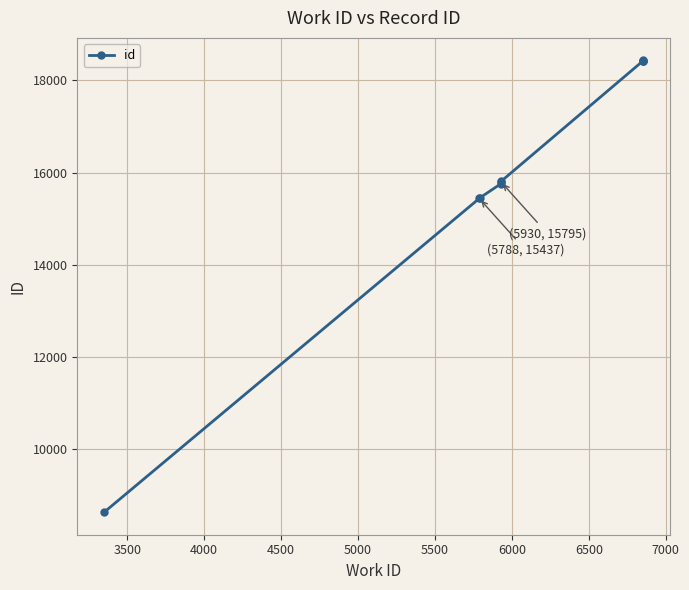

How many series are shown in this chart?

1